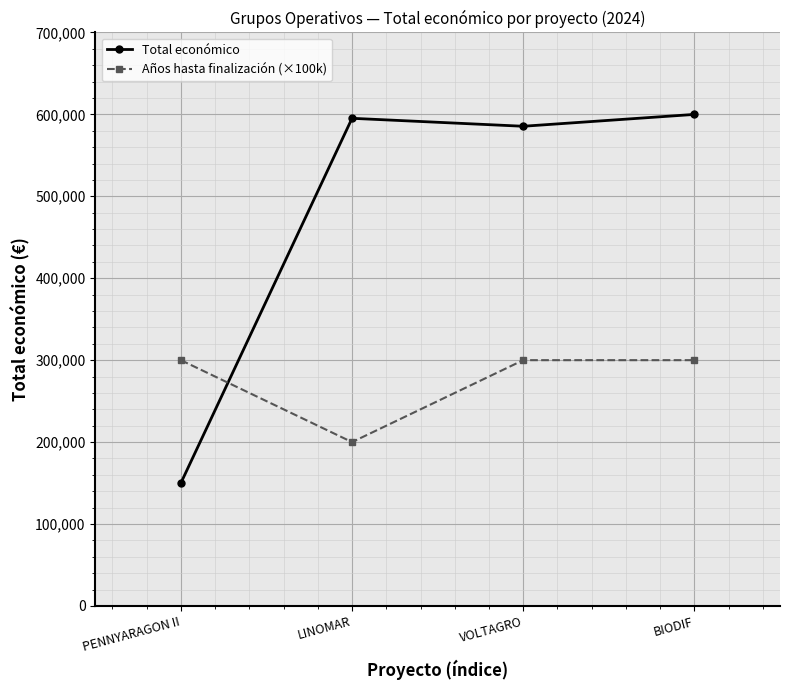

The Años hasta finalización (×100k) series shows 358933 at LINOMAR. True or false?

False